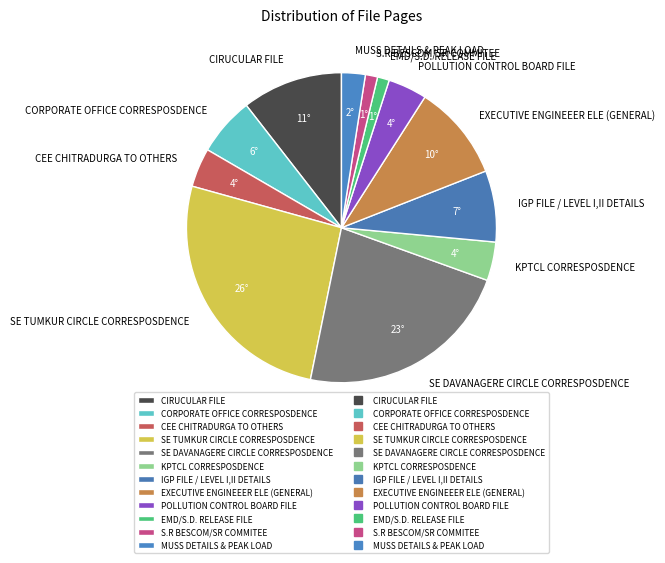

Between EMD/S.D. RELEASE FILE and CEE CHITRADURGA TO OTHERS, which is larger?

CEE CHITRADURGA TO OTHERS